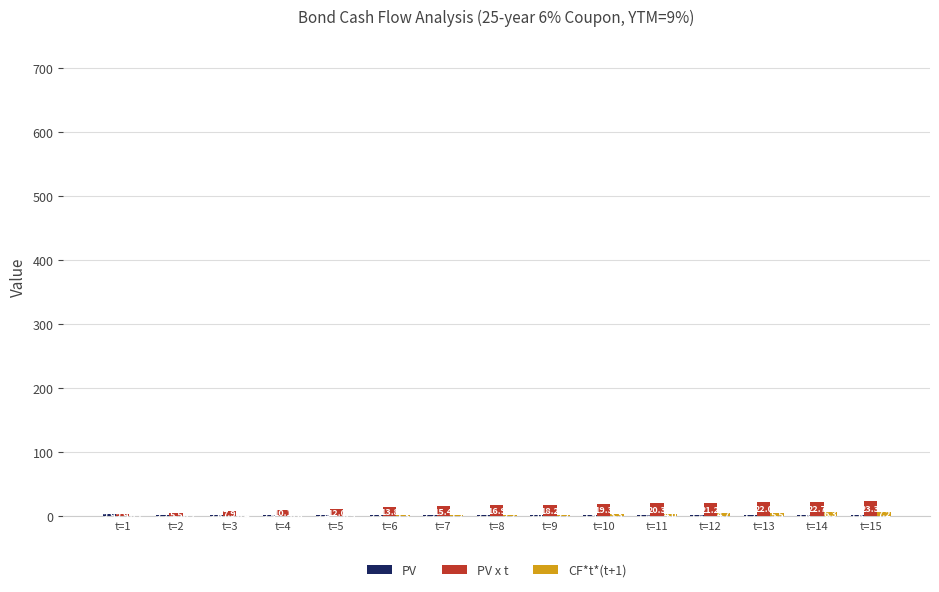

How many series are shown in this chart?

3